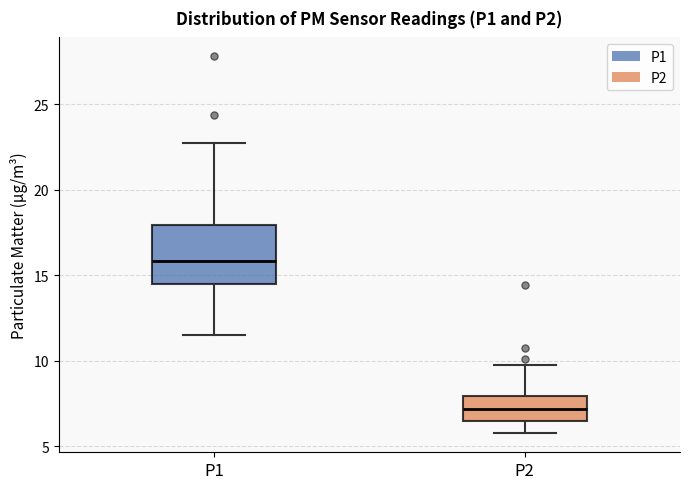

Reading left to right, read every box against the y-axis: the position of its median line, the range the box covers, and the ends of its whiskers. The values are not printed on the chart, so give them approximately, as read against the axis.

P1: median 16.0, box 14.5 to 18.0, whiskers 11.5 to 23.0
P2: median 7.0, box 6.5 to 8.0, whiskers 6.0 to 10.0